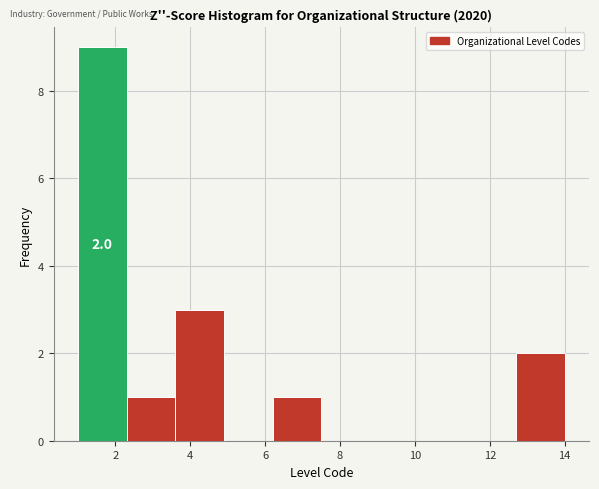

Over which range of the x-axis is the bar tallest?

1.0 to 2.3